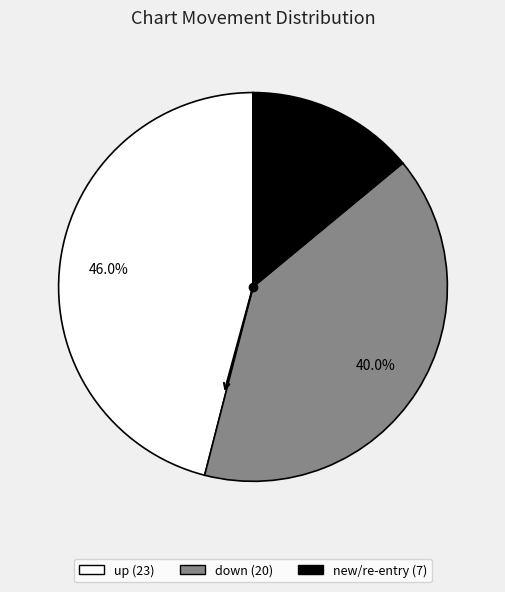

How many segments does this pie chart have?

3